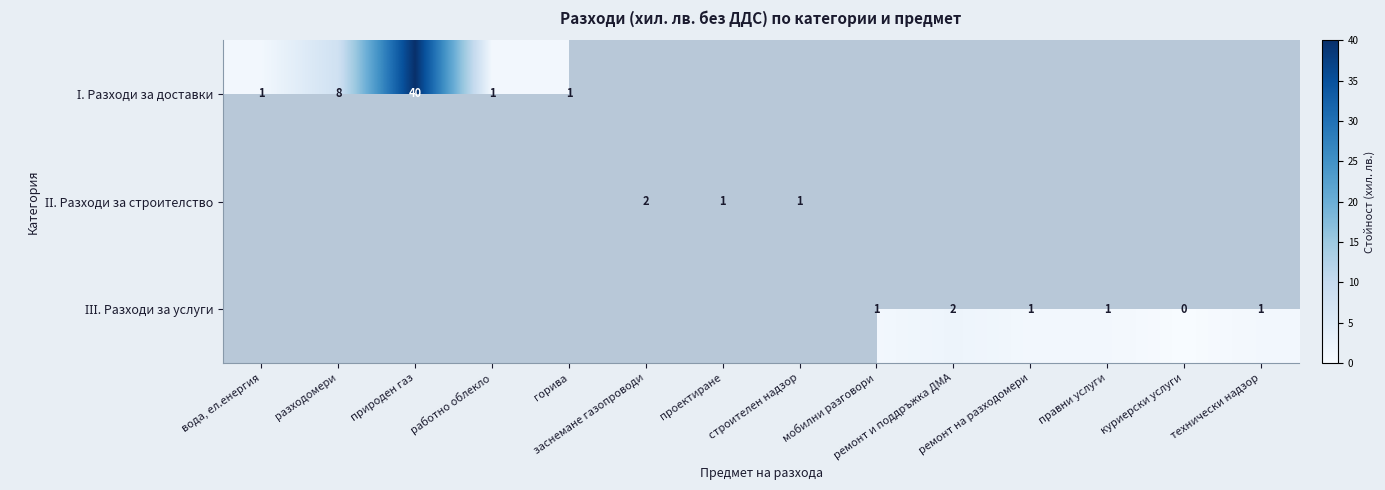

Which series has the widest spread of values?

І. Разходи за доставки